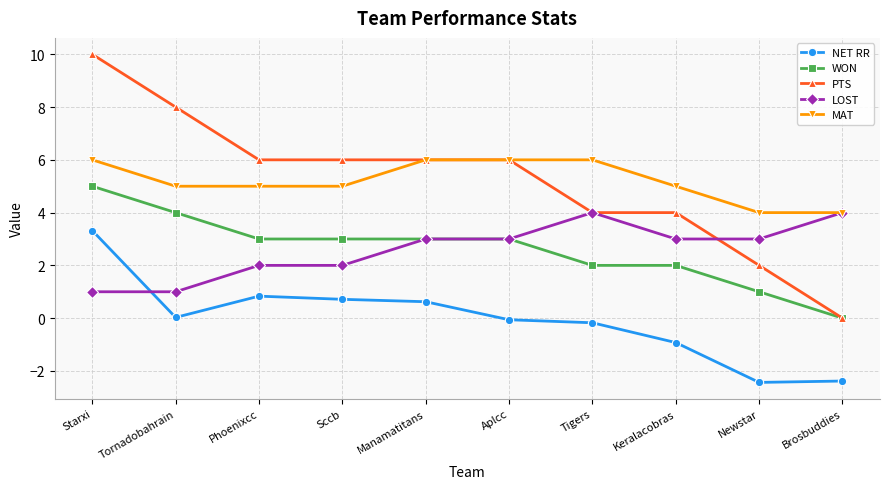

What is the total value across all series at Sccb?

16.7